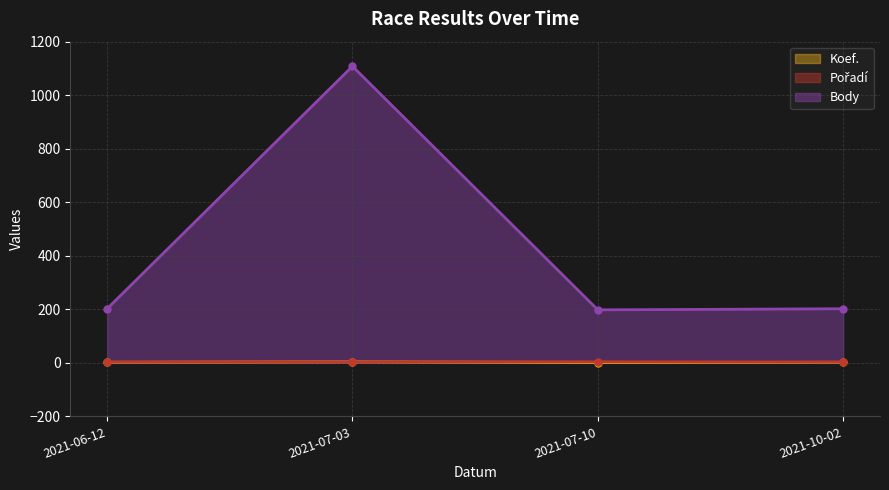

The value of Koef. at 2021-07-03 is 6. True or false?

False